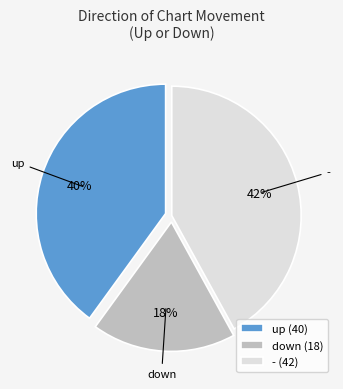

Is it true that down is 42% of the pie?

False